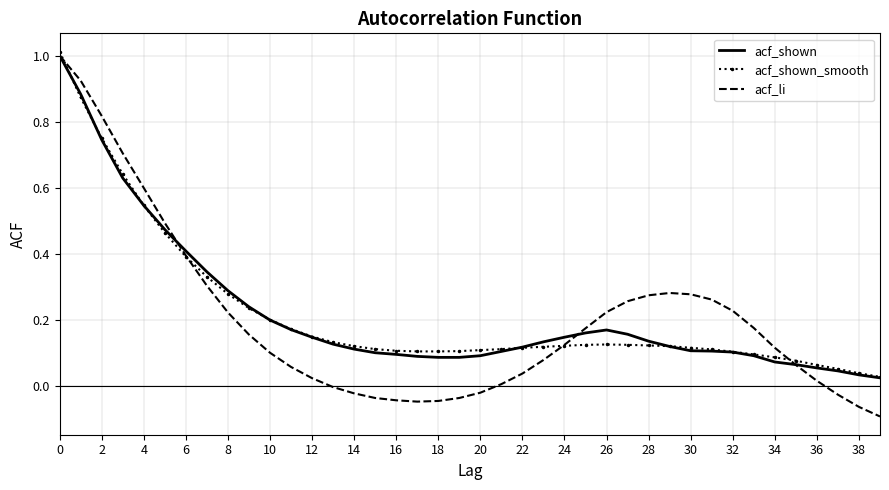

What is the maximum value shown in the chart?

1.0